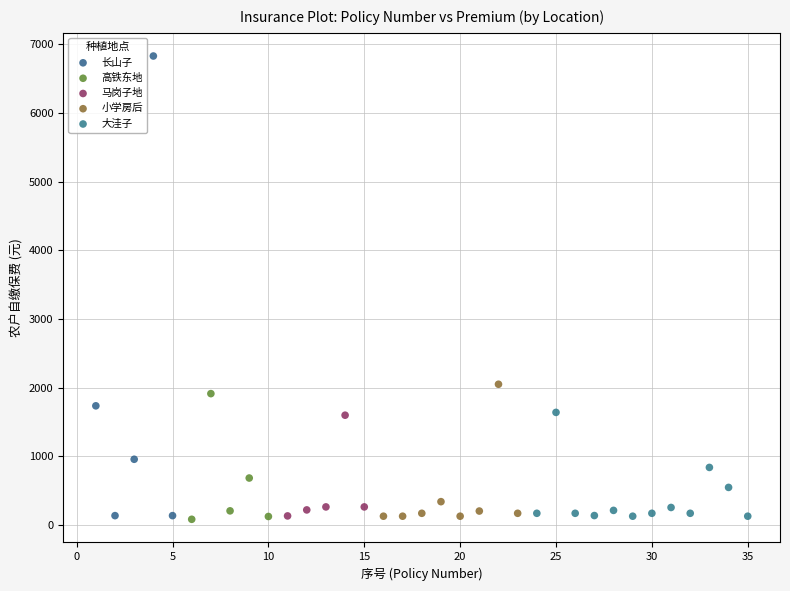

Which series has the largest Y range (max minus min)?

长山子